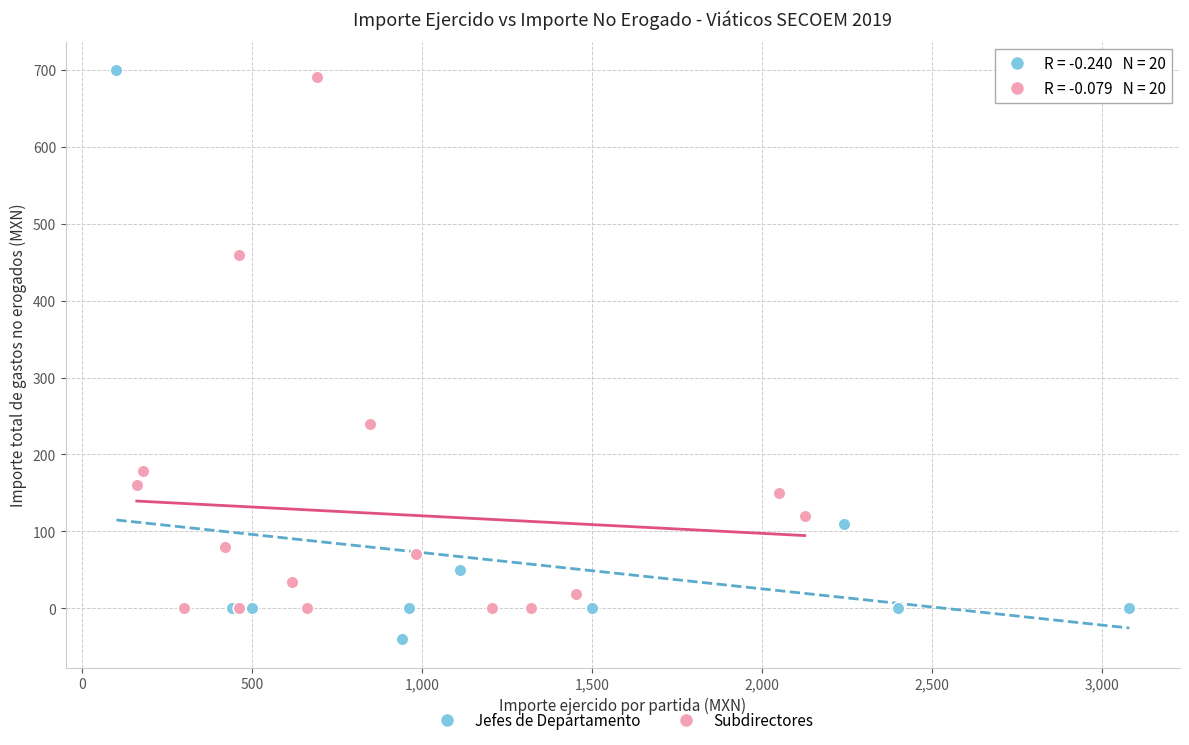

Which series contains the lowest Y value?

Jefes de Departamento